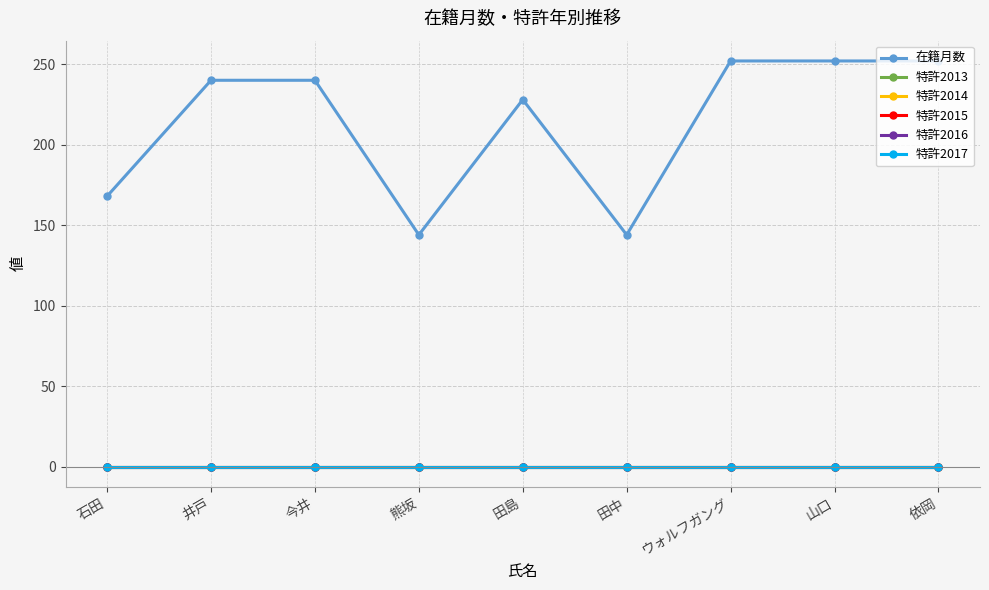

What is the label of the 8th point from the right?

井戸